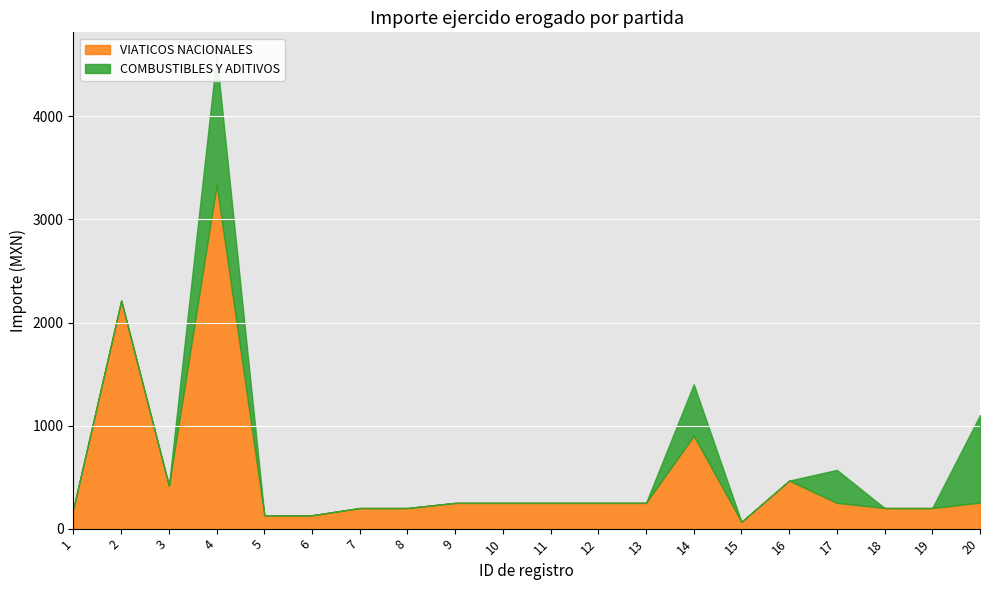

At which category is the sum across all series the highest?

4